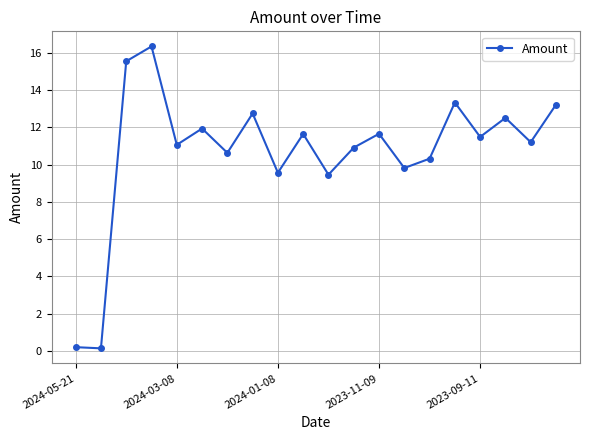

How many data points does each series have?

20